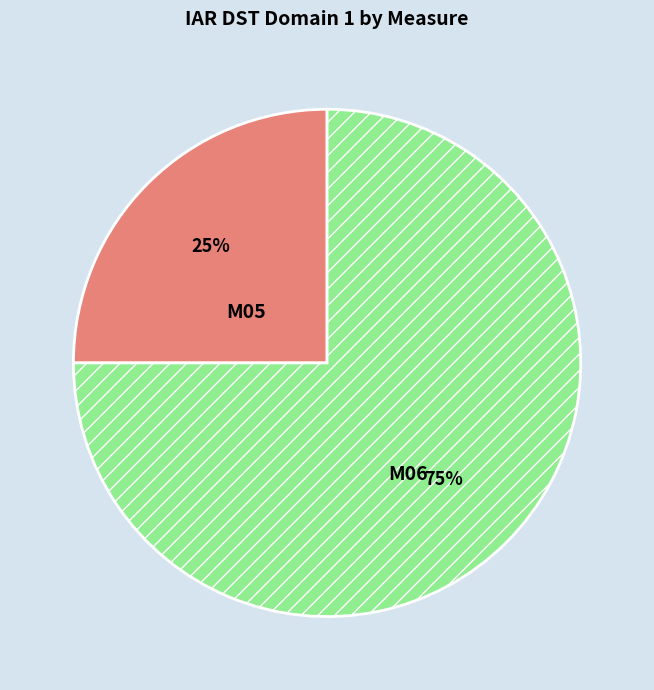

To the nearest percent, what is the difference between the largest and smallest slice percentages?

50%